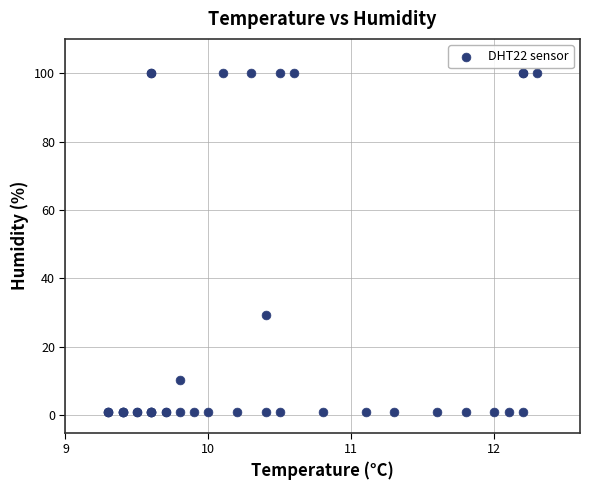

What Y value in the scatter plot is closest to 50?

29.3